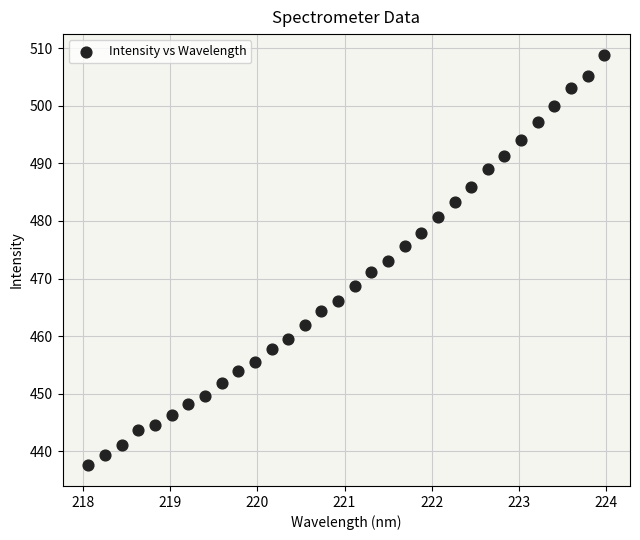

What is the range of X values (max minus min)?

5.9